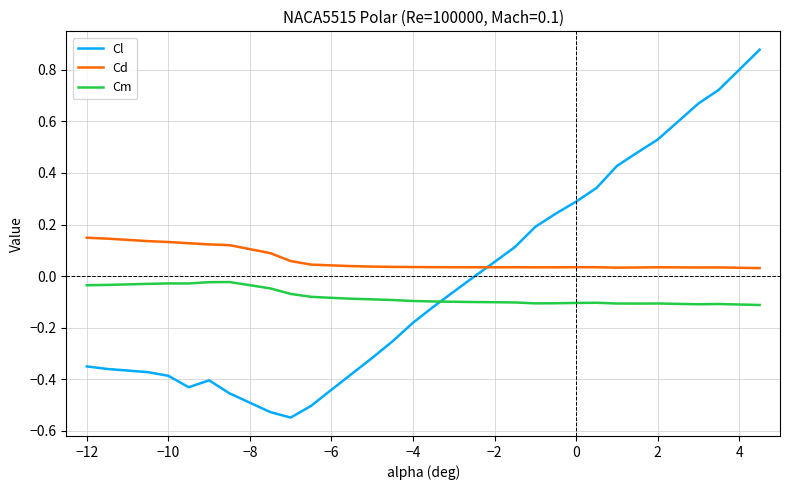

True or false: Cm and Cd cross at least once.

False